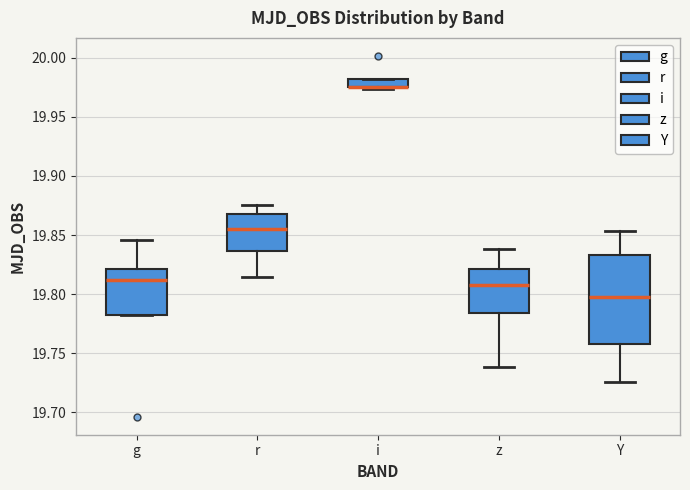

Which box is the tallest, from its lower edge to its upper edge?

Y